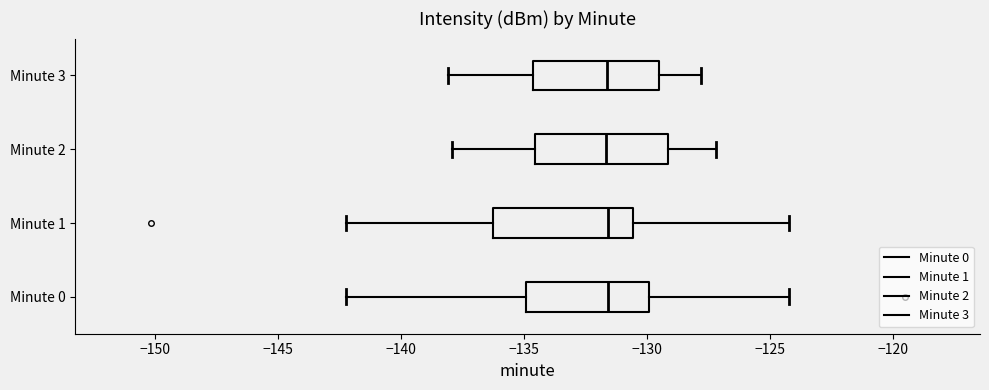

Reading bottom to top, transcribe this box plot: for each box, give where its median line is, the range the box spans, and where its two whiskers end, as read against the x-axis. The values are not printed on the chart, so give them approximately, as read against the axis.

Minute 0: median -131.5, box -135.0 to -130.0, whiskers -142.0 to -124.0
Minute 1: median -131.5, box -136.5 to -130.5, whiskers -142.0 to -124.0
Minute 2: median -131.5, box -134.5 to -129.0, whiskers -138.0 to -127.0
Minute 3: median -131.5, box -134.5 to -129.5, whiskers -138.0 to -128.0